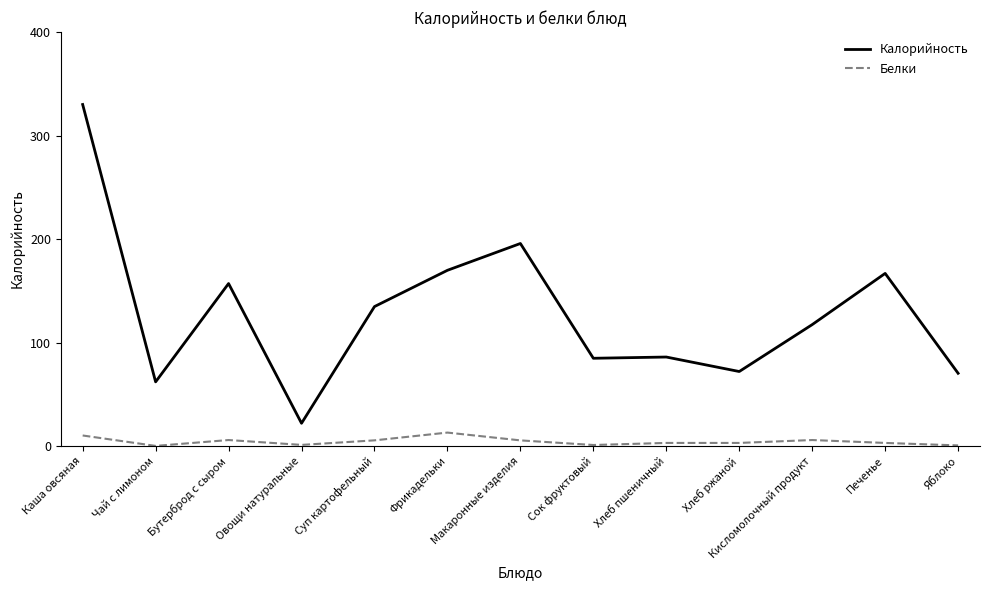

Which series has the widest spread of values?

Калорийность